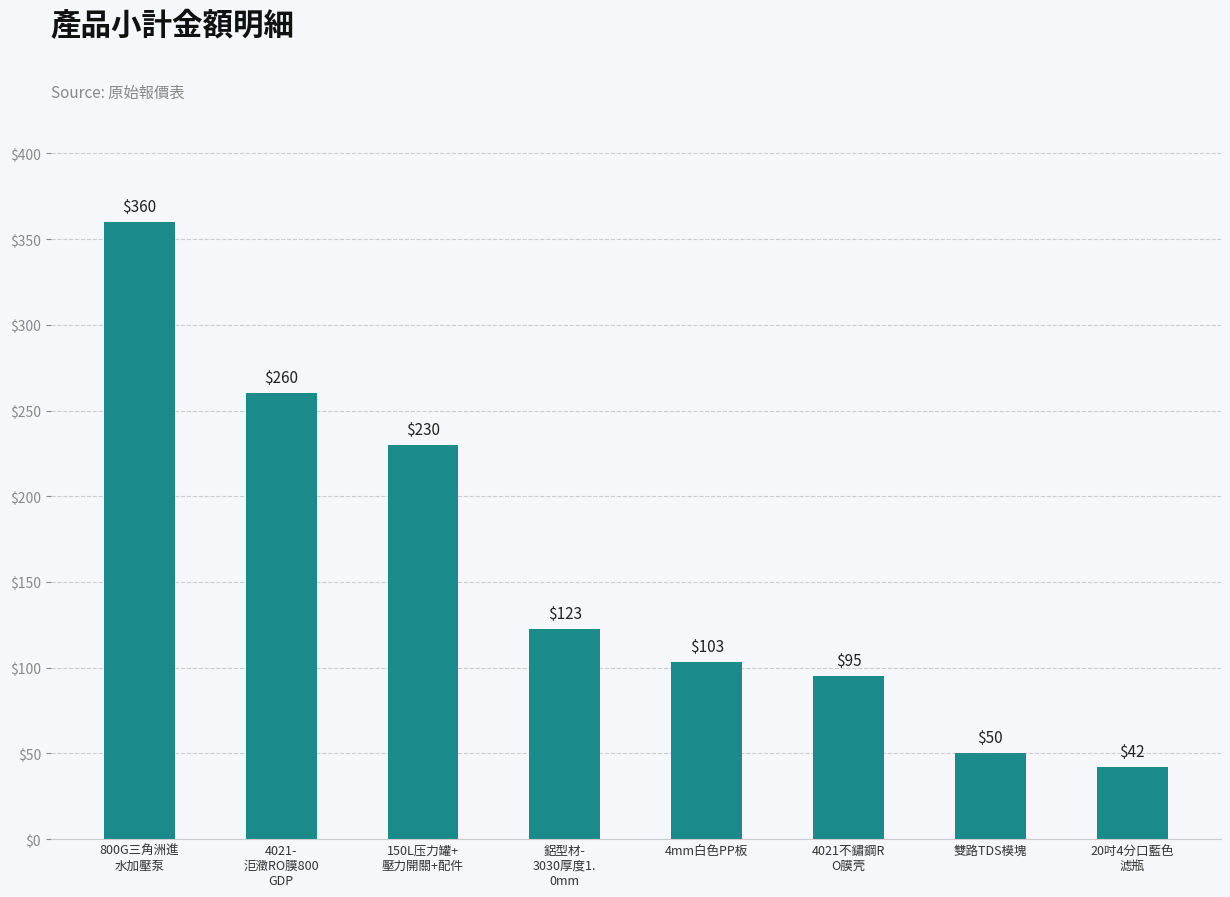

Does the chart contain any negative values?

No